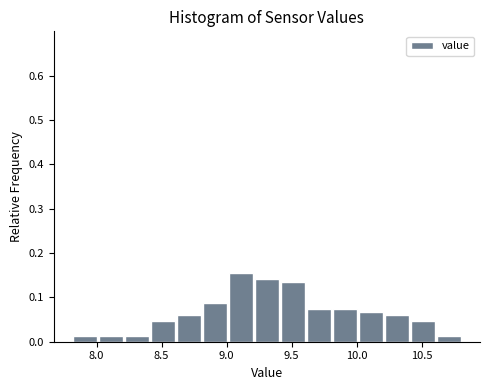

Reading left to right, list every bar in this chart as the range it spans on the x-axis followed by its height. Neither the bar edges nor the heights are printed on the chart, so give them approximately, as read against the axes.

7.82 to 8.02: 0.01
8.02 to 8.22: 0.01
8.22 to 8.42: 0.01
8.42 to 8.62: 0.05
8.62 to 8.82: 0.06
8.82 to 9.02: 0.09
9.02 to 9.22: 0.15
9.22 to 9.42: 0.14
9.42 to 9.62: 0.13
9.62 to 9.82: 0.07
9.82 to 10.02: 0.07
10.02 to 10.22: 0.07
10.22 to 10.42: 0.06
10.42 to 10.62: 0.05
10.62 to 10.82: 0.01